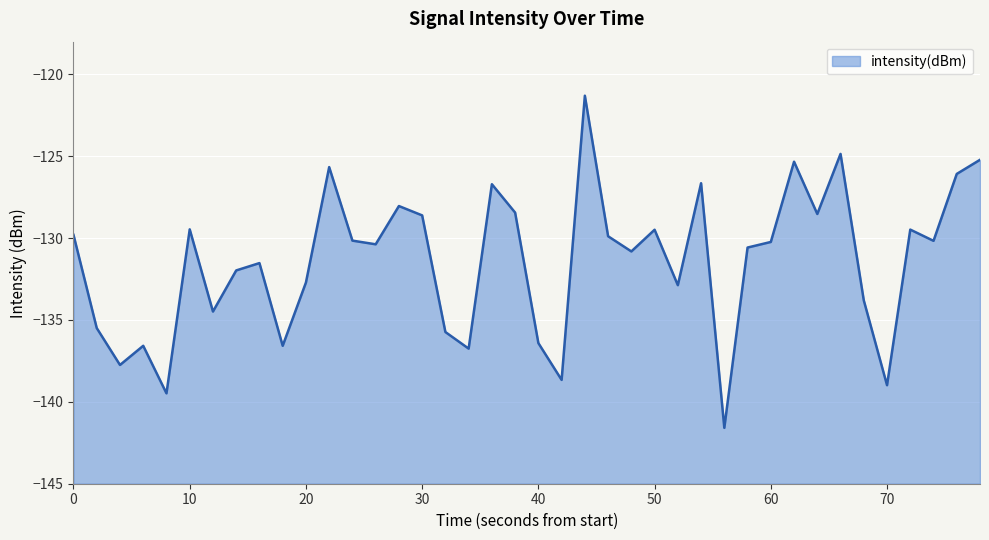

What is the difference between the maximum and minimum values?

20.3